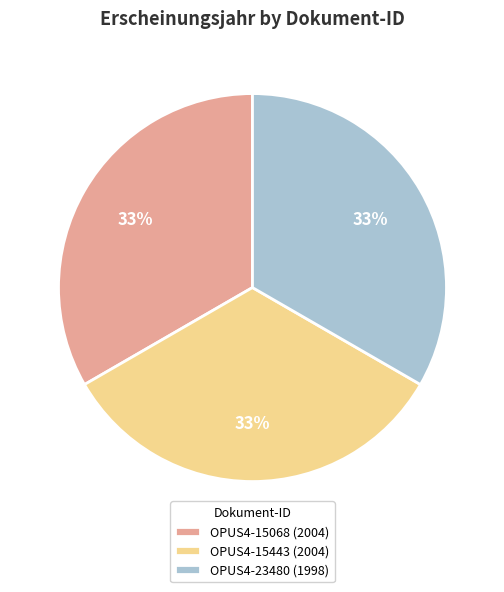

To the nearest percent, what percentage of the pie is OPUS4-23480 (1998)?

33%